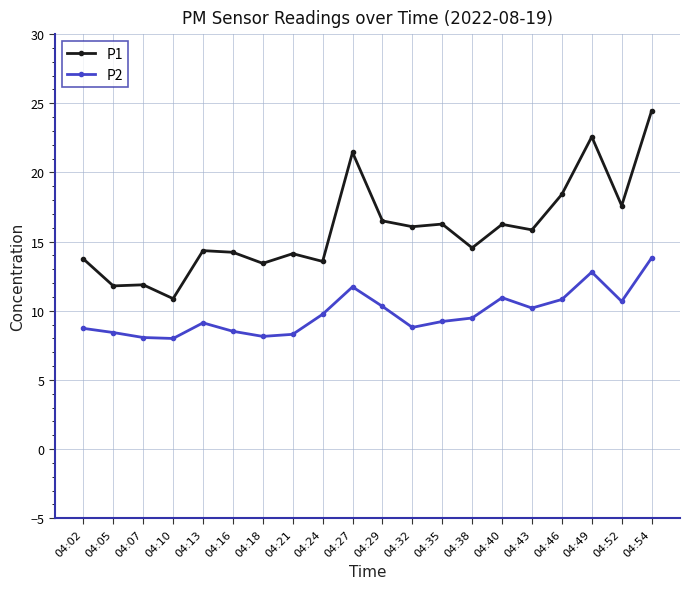

Rank the series at 04:38 from lowest to highest value.

P2, P1